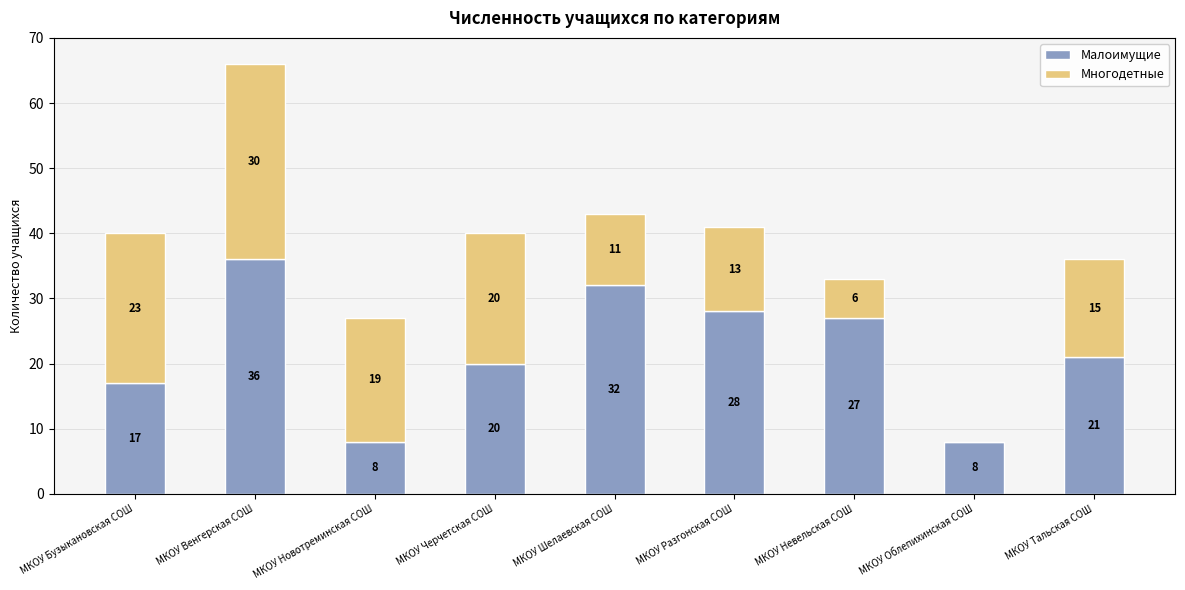

Reading left to right, transcribe the values for Малоимущие.

МКОУ Бузыкановская СОШ=17	МКОУ Венгерская СОШ=36	МКОУ Новотреминская СОШ=8	МКОУ Черчетская СОШ=20	МКОУ Шелаевская СОШ=32	МКОУ Разгонская СОШ=28	МКОУ Невельская СОШ=27	МКОУ Облепихинская СОШ=8	МКОУ Тальская СОШ=21